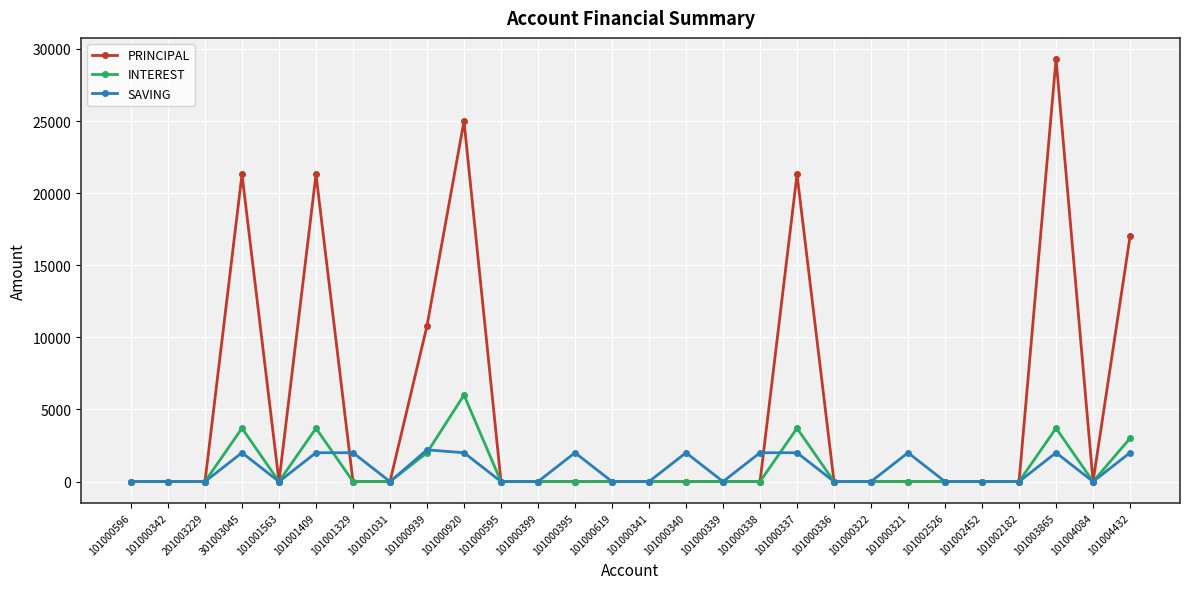

What is the label of the 16th point from the left?

101000340